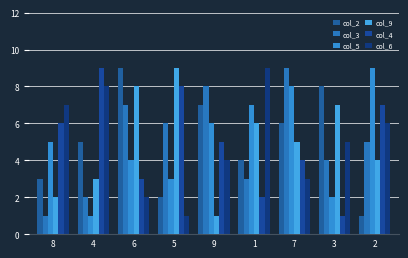

How many categories are shown in the chart?

9